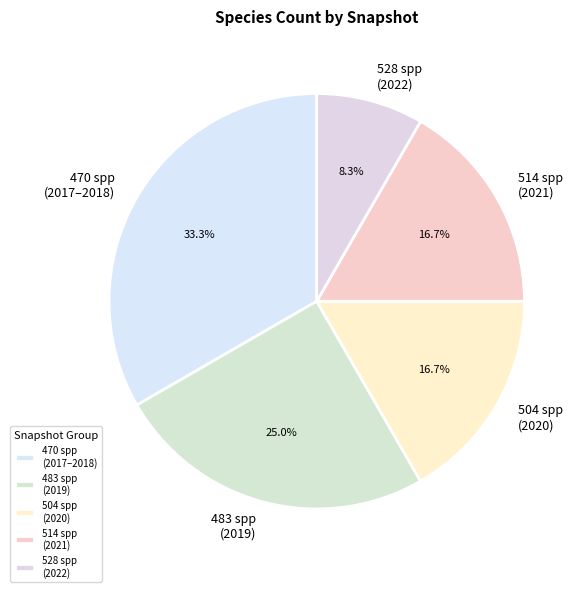

What percentage is NOT represented by 483 spp (2019)?

75.0%